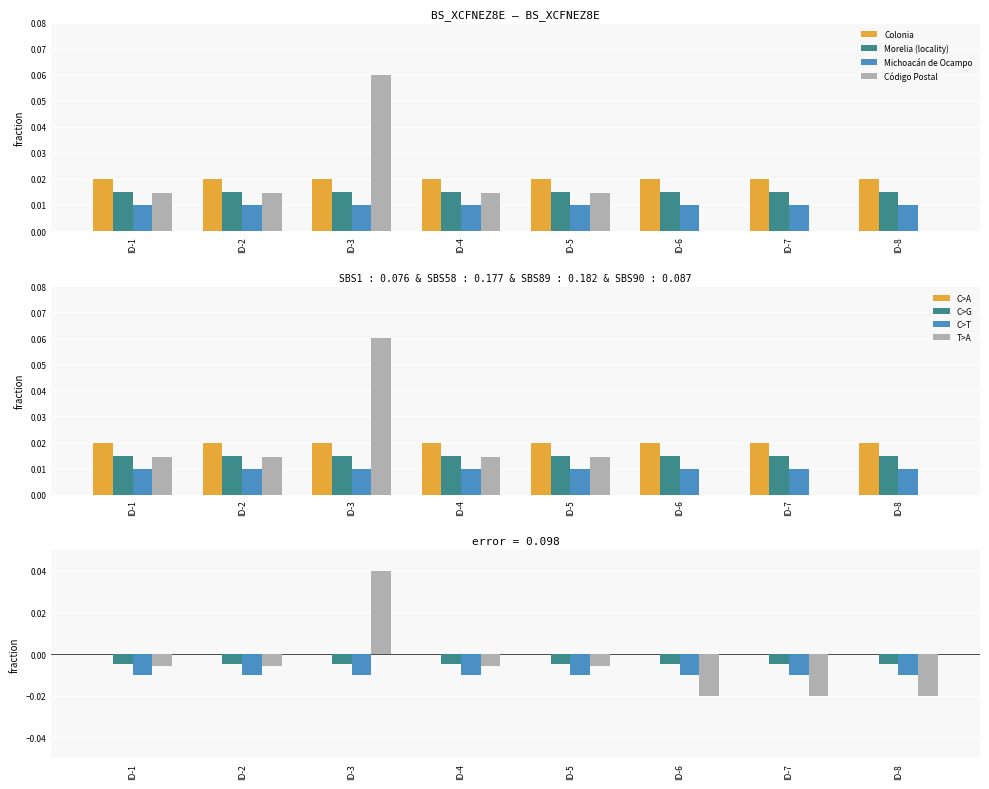

Are the bars horizontal?

No